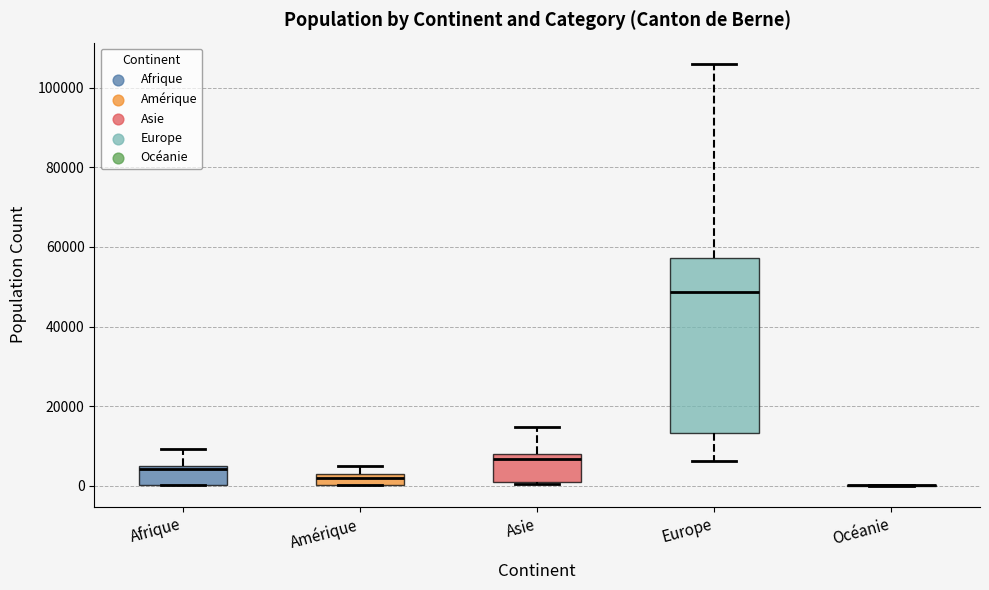

Where does the median line of the box for Amérique sit on the y-axis? The values are not printed on the chart, so give them approximately, as read against the axis.

2000